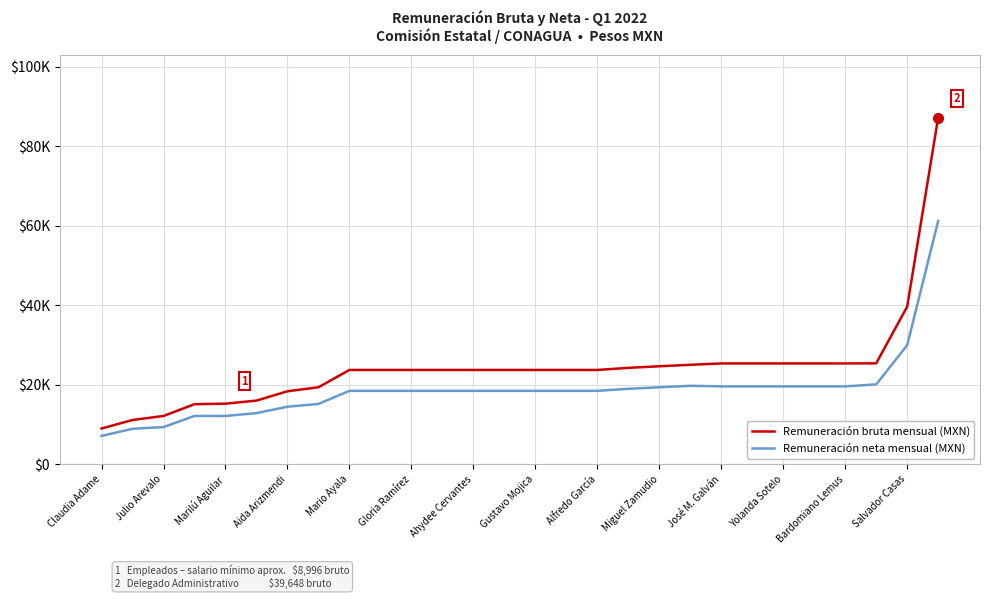

Reading right to left, list all the values displayed in this chart.

Remuneración bruta mensual (MXN): 87188.5	39647.8	25392.6	25363.9	25363.9	25363.9	25363.9	25363.9	25023.4	24652.0	24251.1	23725.7	23725.7	23725.7	23725.7	23725.7	23725.7	23725.7	23725.7	23725.7	19374.1	18360.8	16018.9	15240.3	15116.5	12151.3	11138.5	8995.7
Remuneración neta mensual (MXN): 61202.0	29943.3	20091.3	19595.9	19595.9	19595.9	19595.9	19595.9	19732.2	19371.0	18981.0	18470.0	18470.0	18470.0	18470.0	18470.0	18470.0	18470.0	18470.0	18470.0	15171.6	14482.3	12867.1	12153.0	12158.5	9357.0	8933.4	7126.4